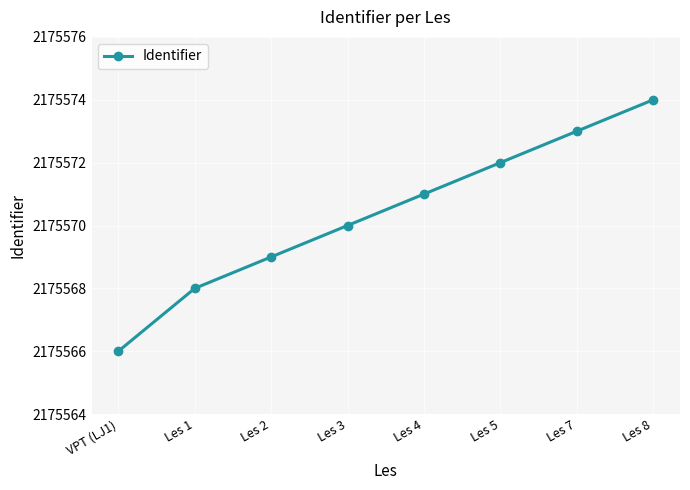

Rank the categories by value from highest to lowest.

Les 8, Les 7, Les 5, Les 4, Les 3, Les 2, Les 1, VPT (LJ1)